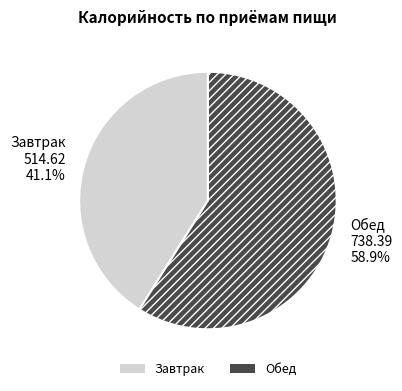

To the nearest percent, what is the difference between the Обед and Завтрак slice percentages?

18%